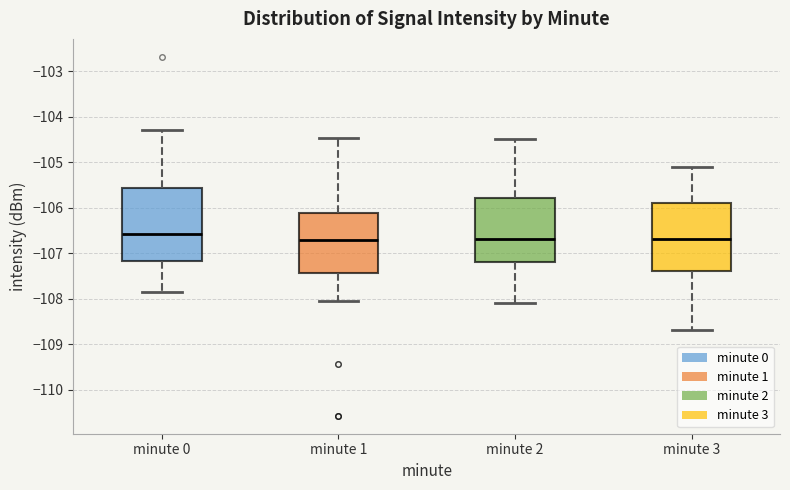

Reading left to right, read every box against the y-axis: the position of its median line, the range the box covers, and the ends of its whiskers. The values are not printed on the chart, so give them approximately, as read against the axis.

minute 0: median -106.6, box -107.2 to -105.6, whiskers -107.9 to -104.3
minute 1: median -106.7, box -107.4 to -106.1, whiskers -108.1 to -104.5
minute 2: median -106.7, box -107.2 to -105.8, whiskers -108.1 to -104.5
minute 3: median -106.7, box -107.4 to -105.9, whiskers -108.7 to -105.1